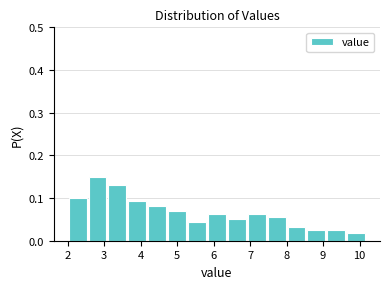

Over which range of the x-axis is the bar tallest?

2.5 to 3.1